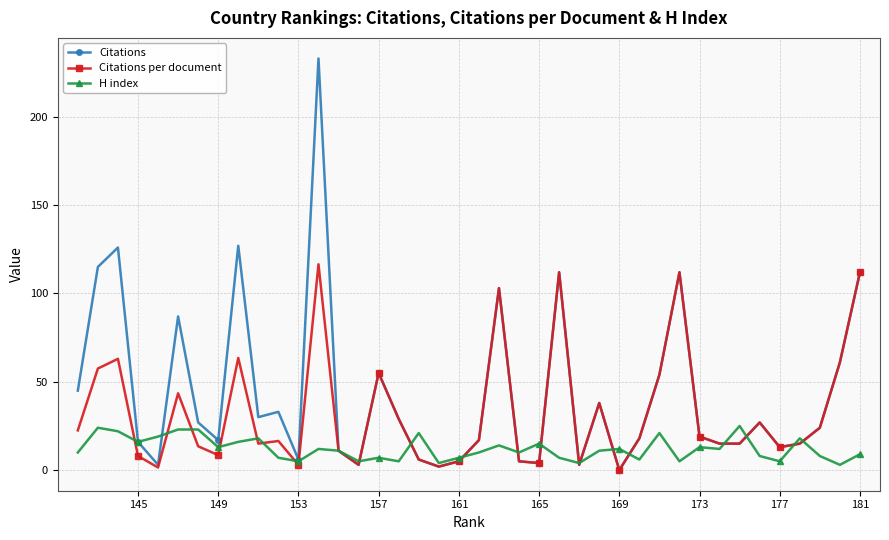

Which series has the largest range (max minus min)?

Citations